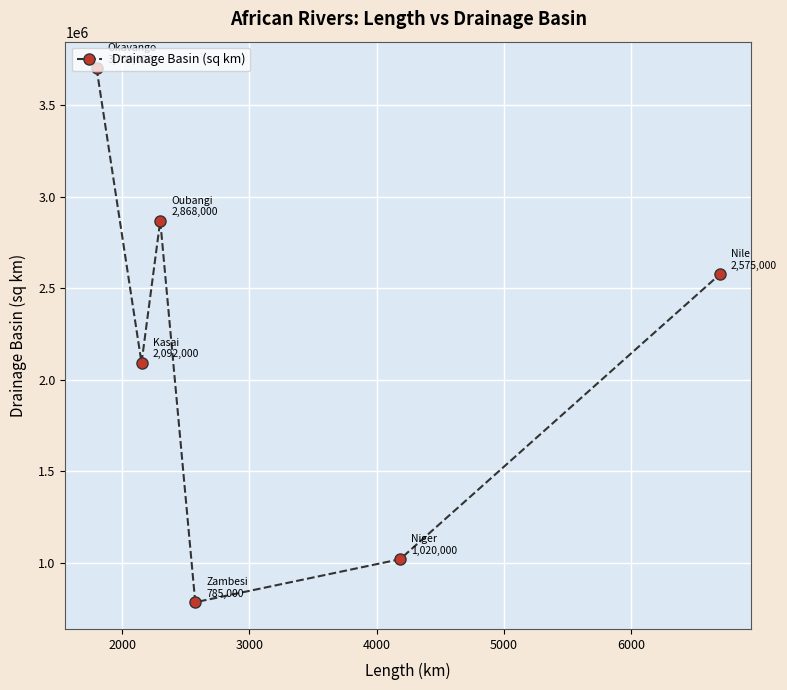

Is this an area chart (filled region under the line)?

No